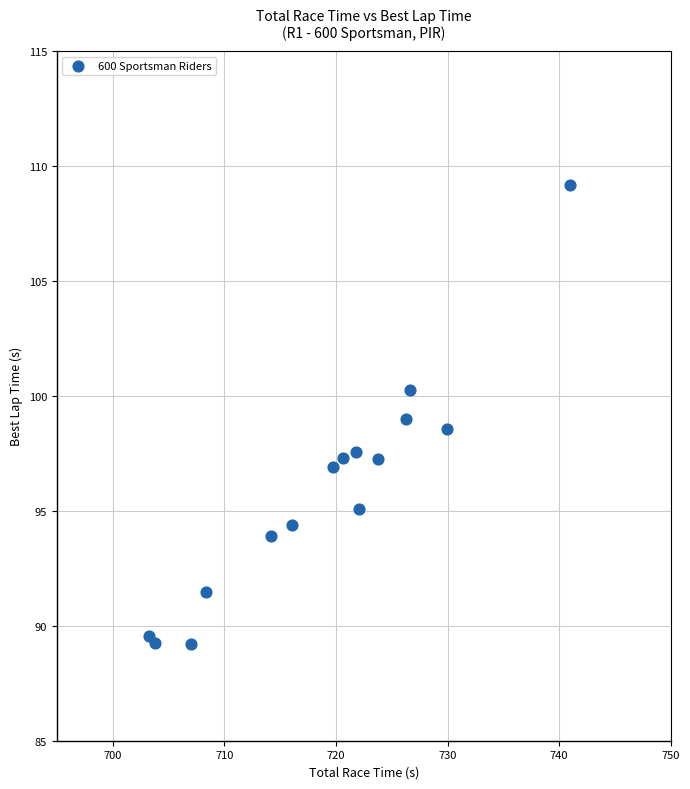

What is the range of Y values (max minus min)?

19.9